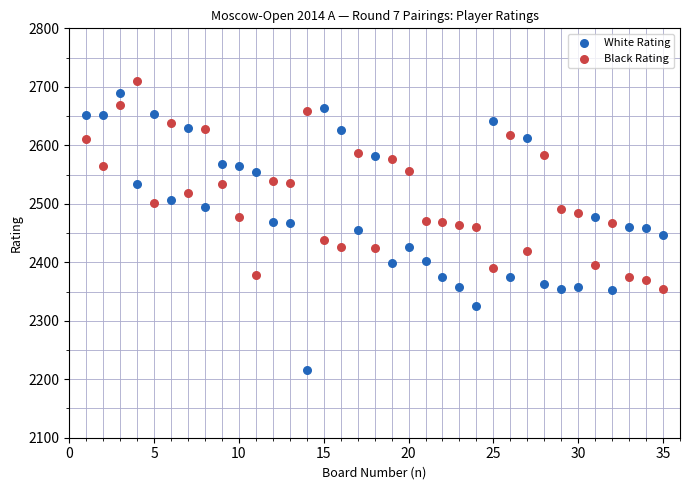

Across all data points, what is the range of X values (max minus min)?

34